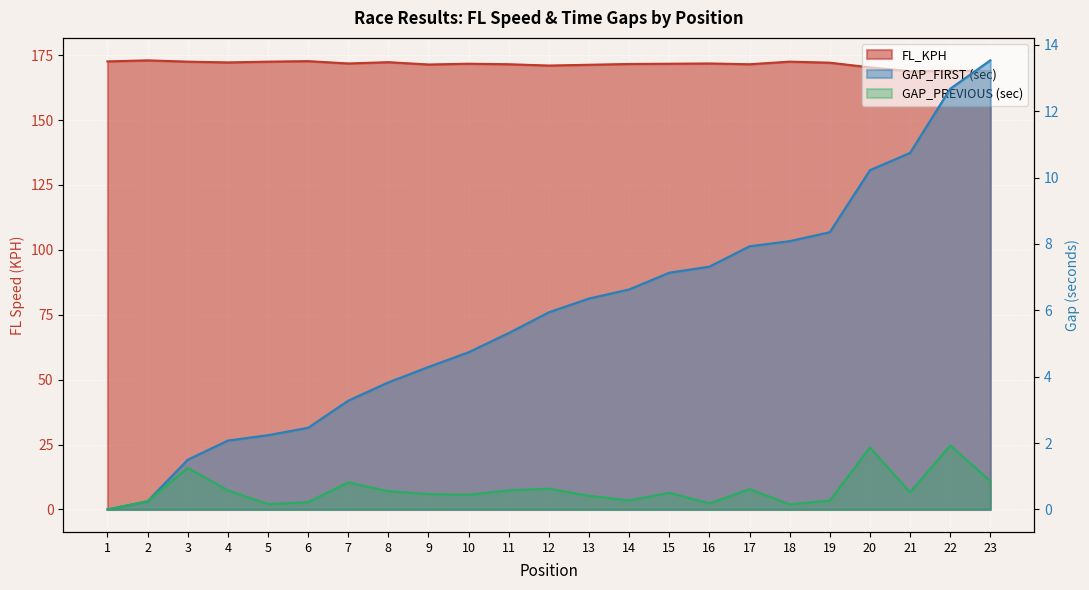

What is the sum of the FL_KPH values at 6 and 21?

341.5